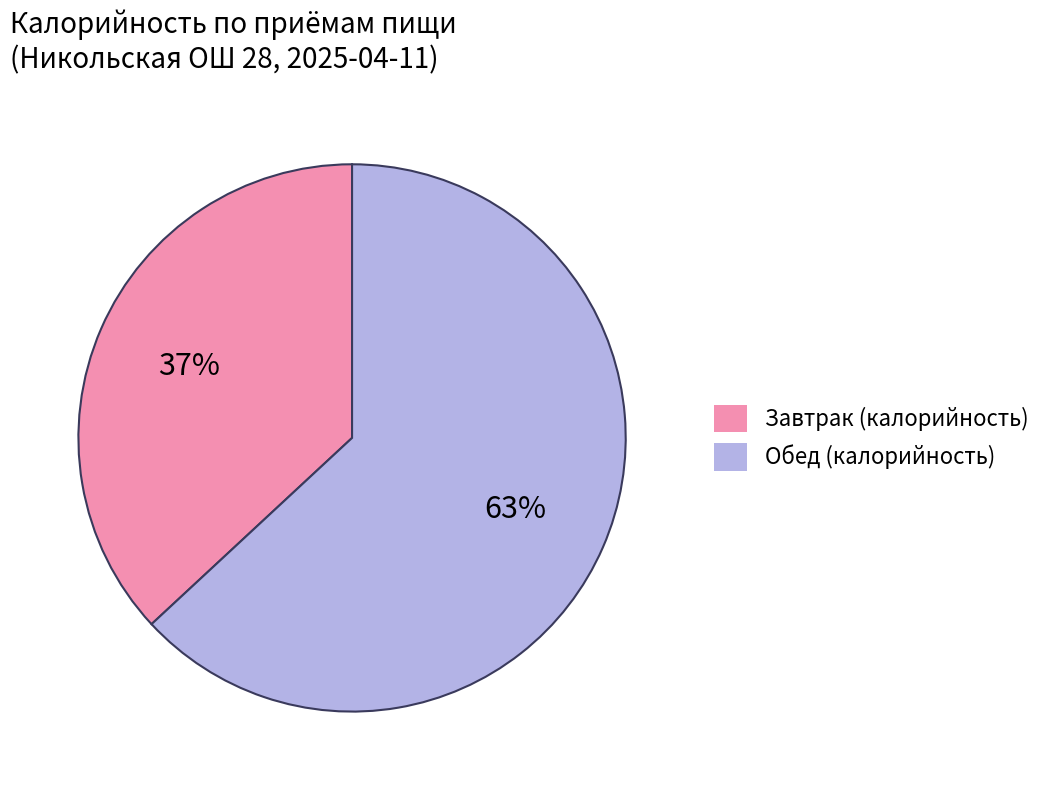

Is there any slice that represents more than half of the pie?

Yes